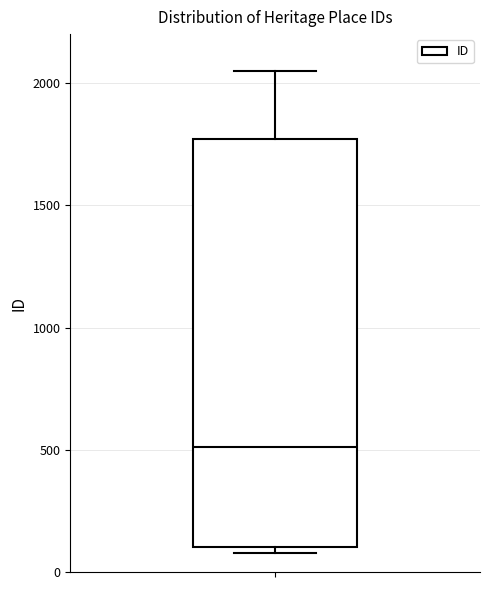

Transcribe this box plot: give where the median line is, the range the box spans, and where the two whiskers end, as read against the y-axis. The values are not printed on the chart, so give them approximately, as read against the axis.

median 500, box 100 to 1750, whiskers 100 (just below the box's lower edge) to 2050